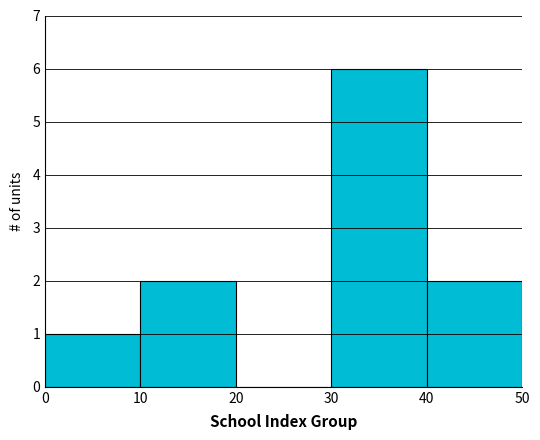

Reading left to right, list every bar in this chart as the range it spans on the x-axis followed by its height. The values are not printed on the chart, so give them approximately, as read against the axis.

0 to 10: 1
10 to 20: 2
20 to 30: 0
30 to 40: 6
40 to 50: 2